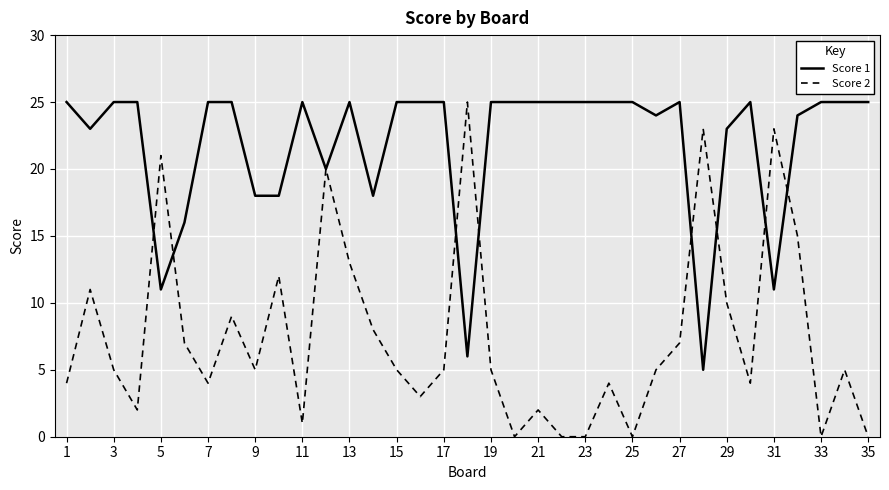

What is the minimum value for Score 1?

5